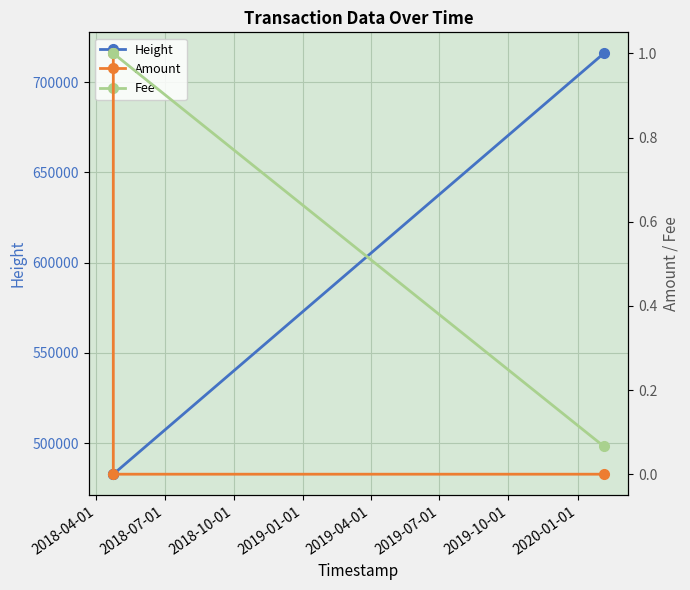

What is the highest value of the Height series?

715877